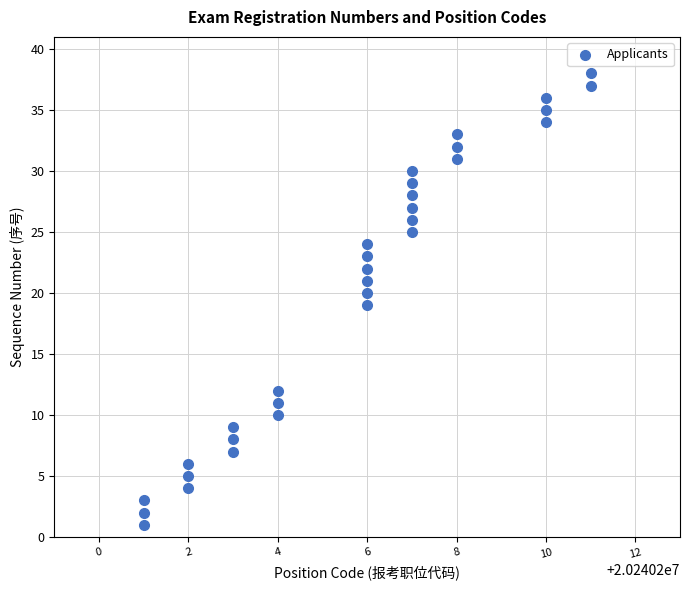

What is the range of X values (max minus min)?

10